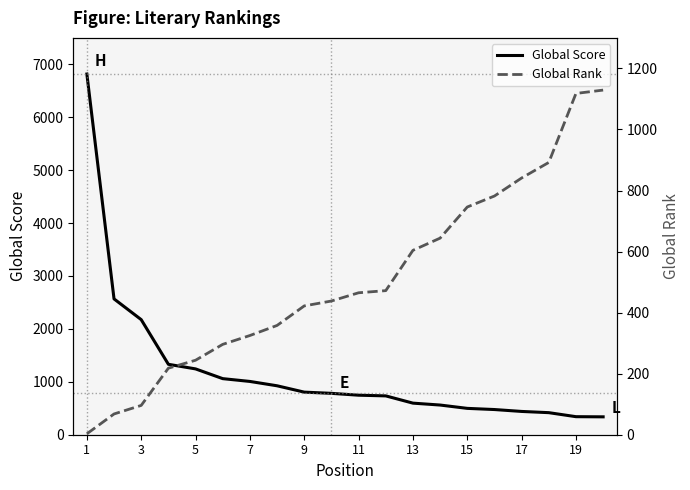

The value of Global Score at 15 is 498. True or false?

True